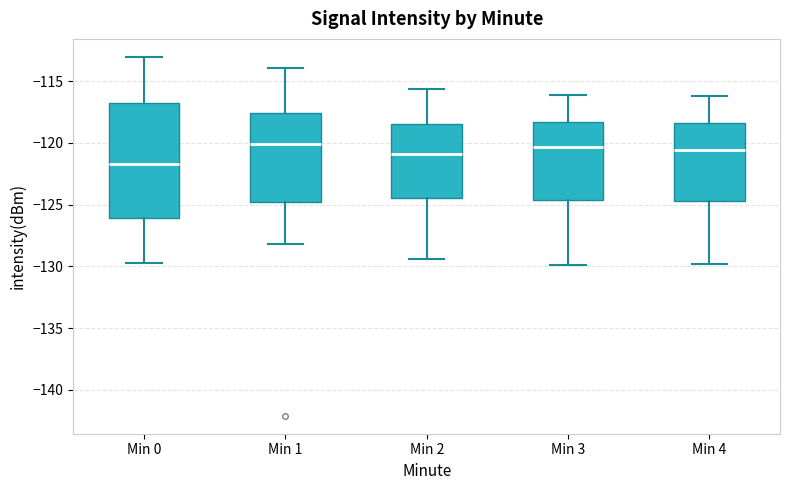

Where is the lower edge of the box for Min 1 on the y-axis? The values are not printed on the chart, so give them approximately, as read against the axis.

-125.0